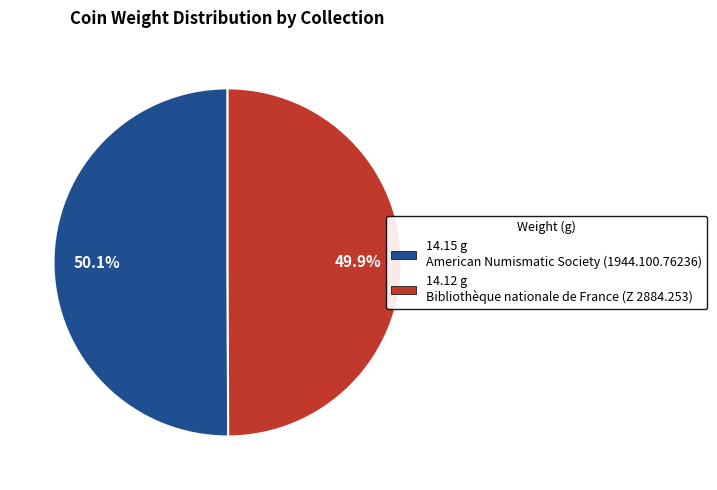

Does any single category account for the majority?

Yes